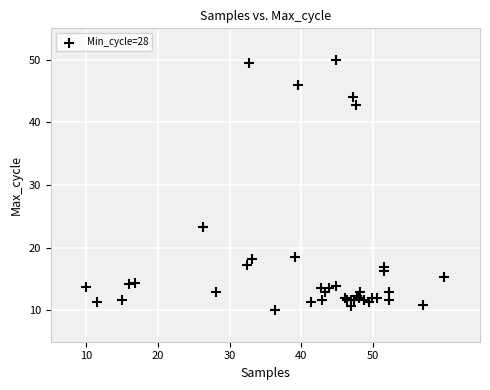

What Y value in the scatter plot is closest to 30?

23.3